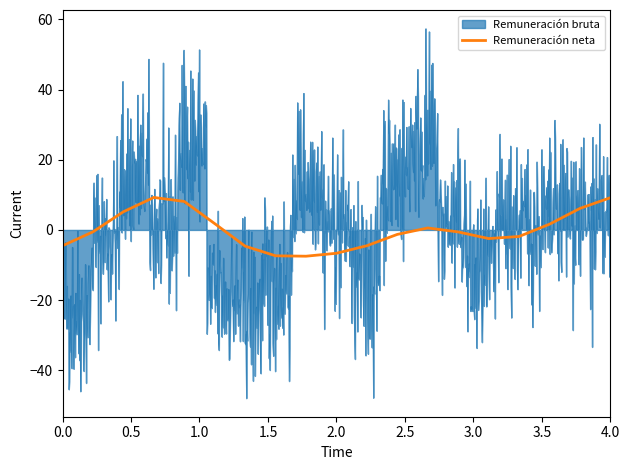

What is the highest value of the Remuneración neta series?

9.3